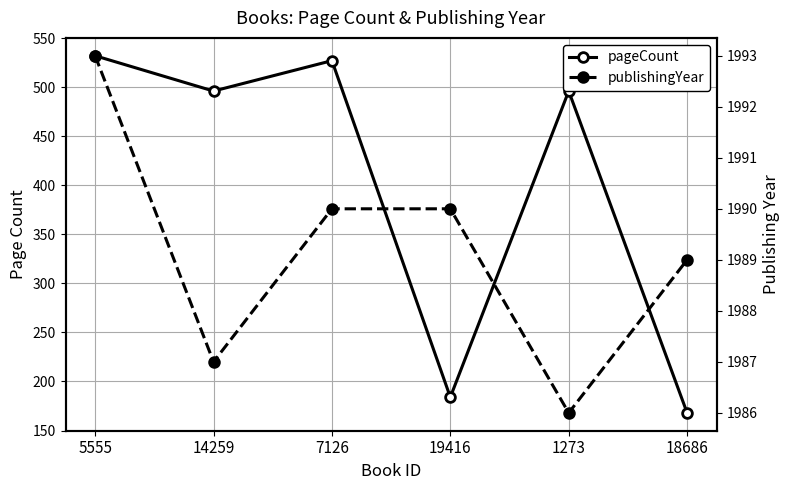

True or false: pageCount and publishingYear intersect in this chart.

False